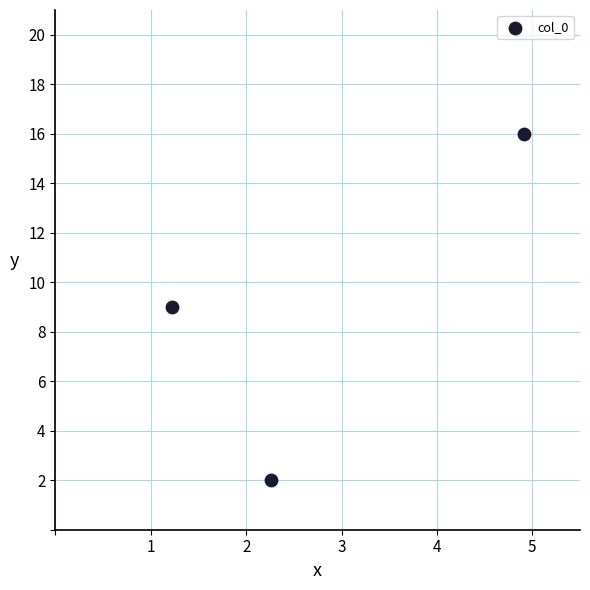

What is the average Y value?

9